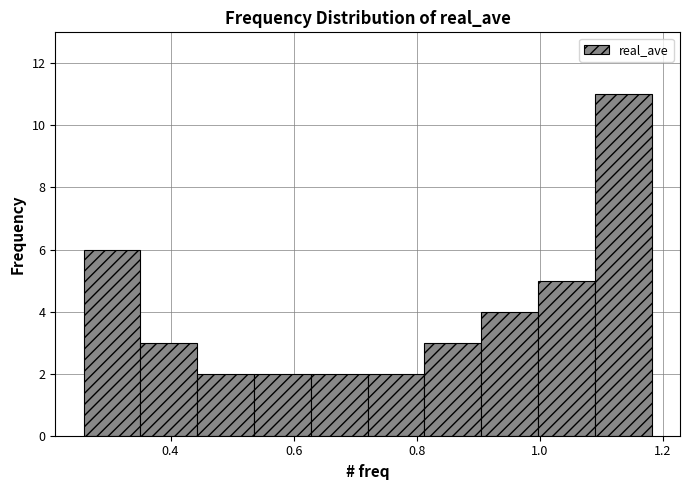

Reading left to right, transcribe this chart: for each bar, give the range it covers on the x-axis and its height. Neither the bar edges nor the heights are printed on the chart, so give them approximately, as read against the axes.

0.26 to 0.36: 6
0.36 to 0.44: 3
0.44 to 0.54: 2
0.54 to 0.62: 2
0.62 to 0.72: 2
0.72 to 0.82: 2
0.82 to 0.90: 3
0.90 to 1.00: 4
1.00 to 1.08: 5
1.08 to 1.18: 11